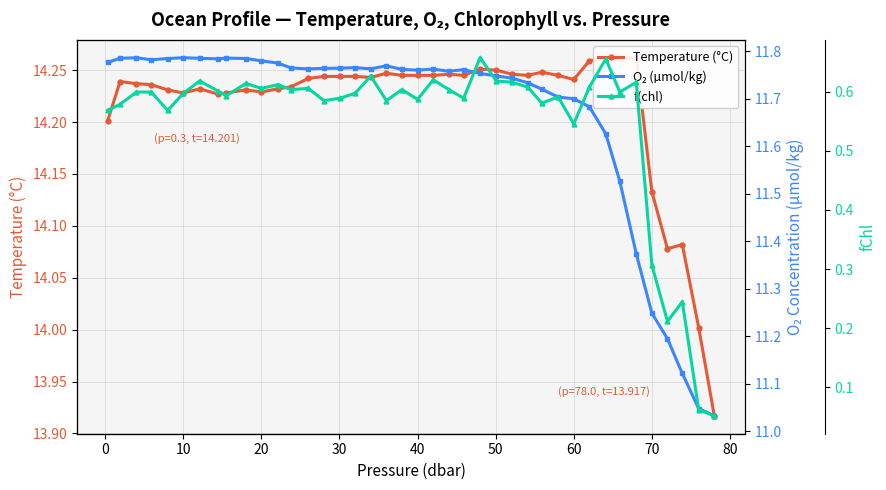

What is the smallest value displayed?

0.1